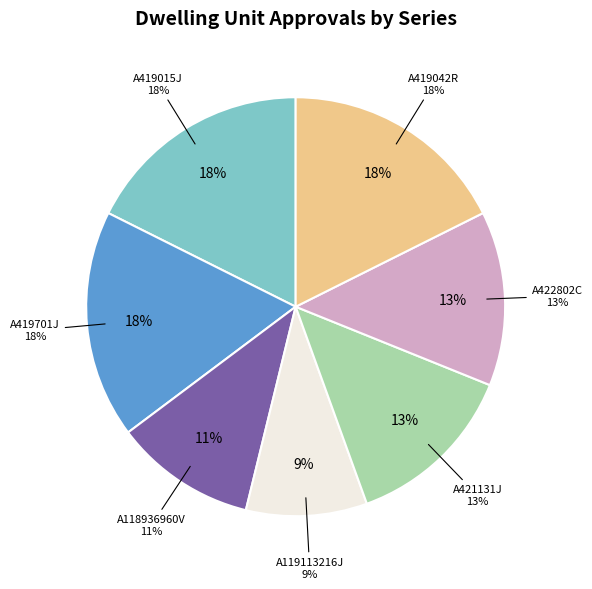

What is the ratio of the value at A419701J to the value at A419042R?

1.0